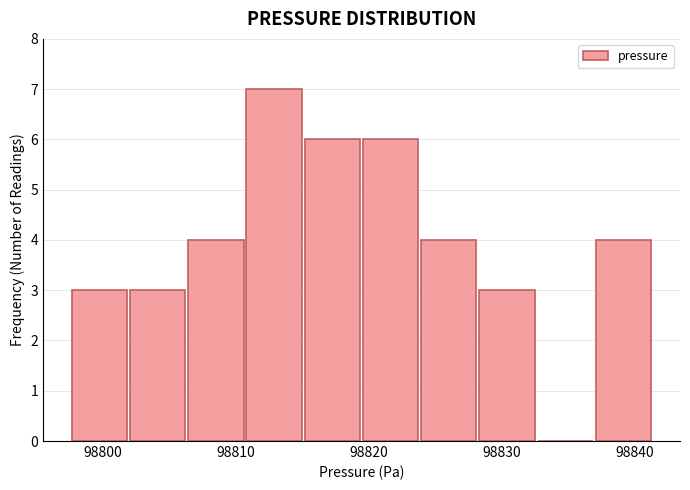

Reading left to right, transcribe this chart: for each bar, give the range it covers on the x-axis and its height. Neither the bar edges nor the heights are printed on the chart, so give them approximately, as read against the axes.

98798 to 98802: 3
98802 to 98806: 3
98806 to 98811: 4
98811 to 98815: 7
98815 to 98819: 6
98819 to 98824: 6
98824 to 98828: 4
98828 to 98833: 3
98833 to 98837: 0
98837 to 98841: 4